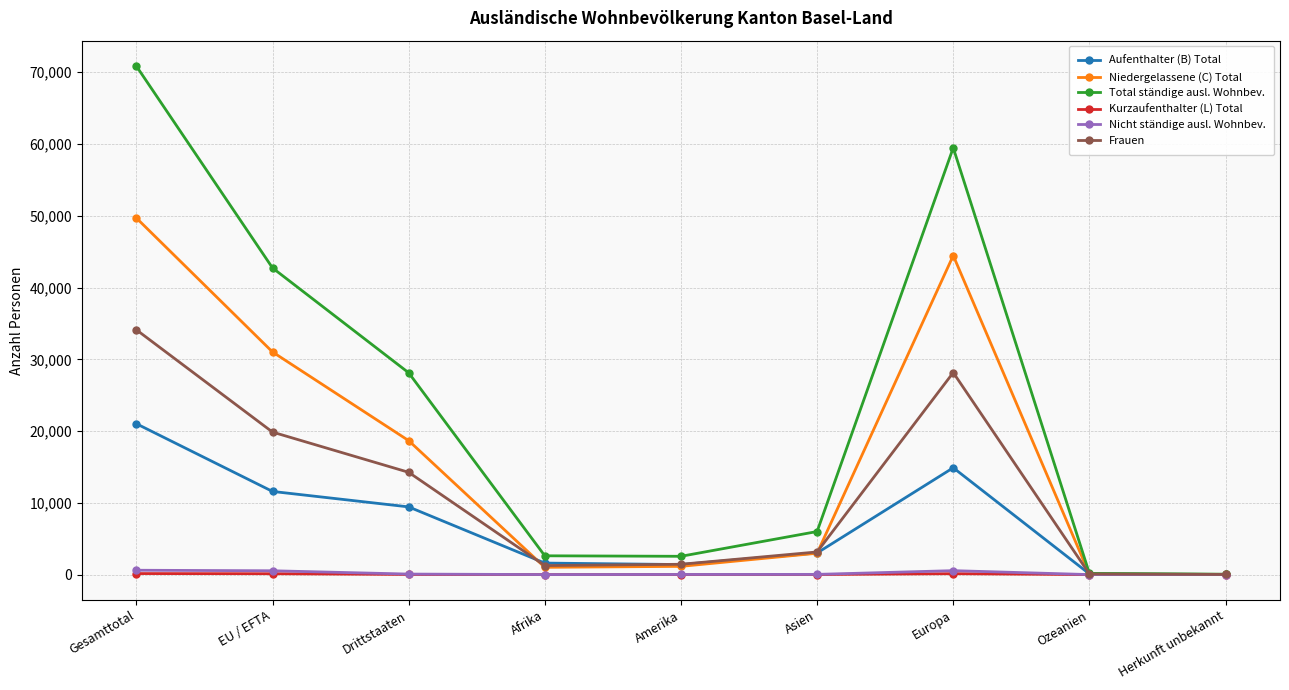

What is the total value across all series at Gesamttotal?

176436